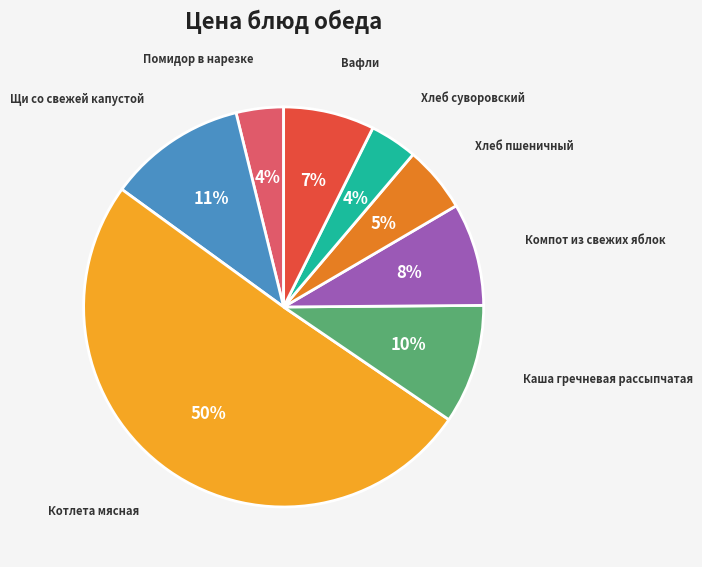

Count the number of slices in the pie.

8